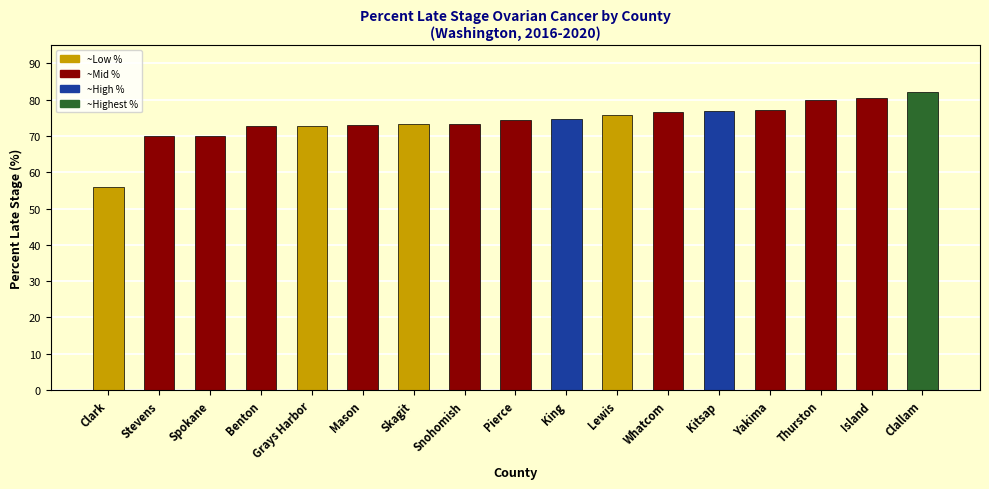

At which label does the data first exceed 74?

Pierce